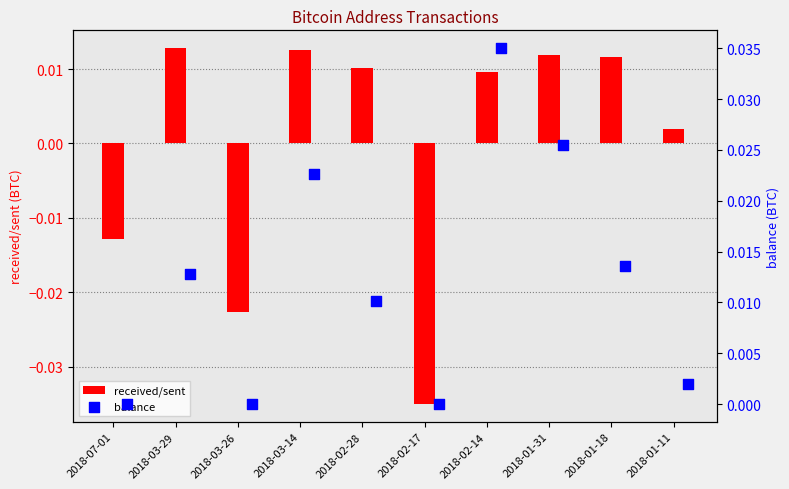

Which series has the largest Y range (max minus min)?

received/sent